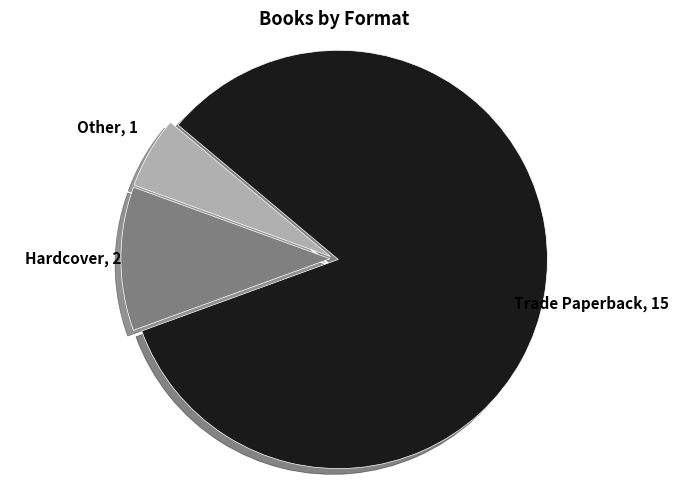

Which slice is the smallest?

Other